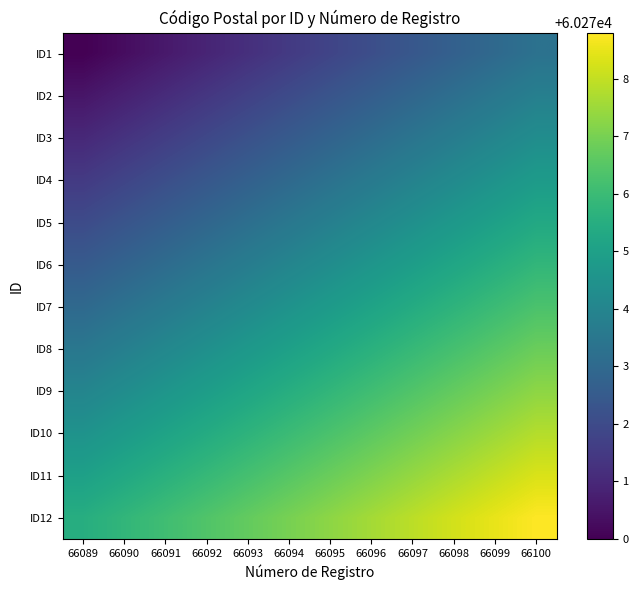

Reading left to right, extract all data points from this chart.

ID1: 66089=60270.0	66090=60270.3	66091=60270.6	66092=60270.9	66093=60271.2	66094=60271.5	66095=60271.8	66096=60272.1	66097=60272.4	66098=60272.7	66099=60273.0	66100=60273.3
ID2: 66089=60270.5	66090=60270.8	66091=60271.1	66092=60271.4	66093=60271.7	66094=60272.0	66095=60272.3	66096=60272.6	66097=60272.9	66098=60273.2	66099=60273.5	66100=60273.8
ID3: 66089=60271.0	66090=60271.3	66091=60271.6	66092=60271.9	66093=60272.2	66094=60272.5	66095=60272.8	66096=60273.1	66097=60273.4	66098=60273.7	66099=60274.0	66100=60274.3
ID4: 66089=60271.5	66090=60271.8	66091=60272.1	66092=60272.4	66093=60272.7	66094=60273.0	66095=60273.3	66096=60273.6	66097=60273.9	66098=60274.2	66099=60274.5	66100=60274.8
ID5: 66089=60272.0	66090=60272.3	66091=60272.6	66092=60272.9	66093=60273.2	66094=60273.5	66095=60273.8	66096=60274.1	66097=60274.4	66098=60274.7	66099=60275.0	66100=60275.3
ID6: 66089=60272.5	66090=60272.8	66091=60273.1	66092=60273.4	66093=60273.7	66094=60274.0	66095=60274.3	66096=60274.6	66097=60274.9	66098=60275.2	66099=60275.5	66100=60275.8
ID7: 66089=60273.0	66090=60273.3	66091=60273.6	66092=60273.9	66093=60274.2	66094=60274.5	66095=60274.8	66096=60275.1	66097=60275.4	66098=60275.7	66099=60276.0	66100=60276.3
ID8: 66089=60273.5	66090=60273.8	66091=60274.1	66092=60274.4	66093=60274.7	66094=60275.0	66095=60275.3	66096=60275.6	66097=60275.9	66098=60276.2	66099=60276.5	66100=60276.8
ID9: 66089=60274.0	66090=60274.3	66091=60274.6	66092=60274.9	66093=60275.2	66094=60275.5	66095=60275.8	66096=60276.1	66097=60276.4	66098=60276.7	66099=60277.0	66100=60277.3
ID10: 66089=60274.5	66090=60274.8	66091=60275.1	66092=60275.4	66093=60275.7	66094=60276.0	66095=60276.3	66096=60276.6	66097=60276.9	66098=60277.2	66099=60277.5	66100=60277.8
ID11: 66089=60275.0	66090=60275.3	66091=60275.6	66092=60275.9	66093=60276.2	66094=60276.5	66095=60276.8	66096=60277.1	66097=60277.4	66098=60277.7	66099=60278.0	66100=60278.3
ID12: 66089=60275.5	66090=60275.8	66091=60276.1	66092=60276.4	66093=60276.7	66094=60277.0	66095=60277.3	66096=60277.6	66097=60277.9	66098=60278.2	66099=60278.5	66100=60278.8